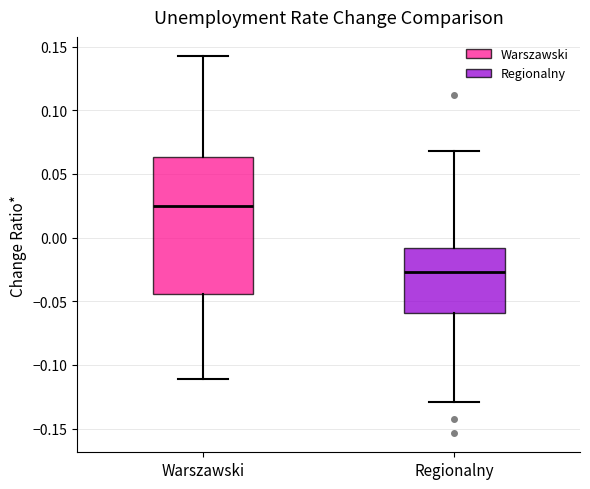

Reading left to right, read every box against the y-axis: the position of its median line, the range the box covers, and the ends of its whiskers. The values are not printed on the chart, so give them approximately, as read against the axis.

Warszawski: median 0.025, box -0.045 to 0.065, whiskers -0.110 to 0.145
Regionalny: median -0.025, box -0.060 to -0.010, whiskers -0.130 to 0.070